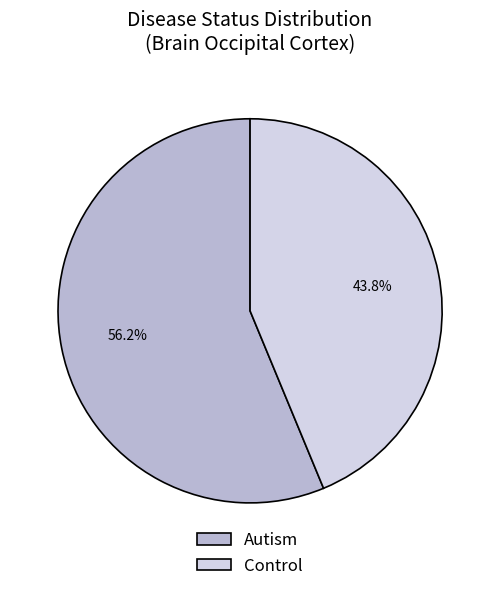

What is the total percentage of Control and Autism?

100.0%